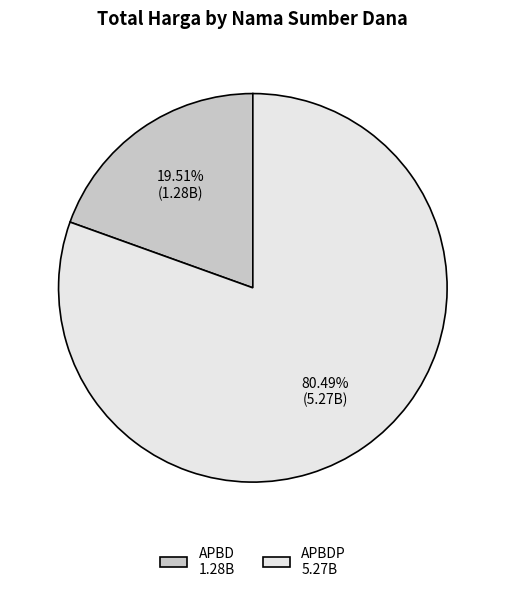

Does any single category account for the majority?

Yes